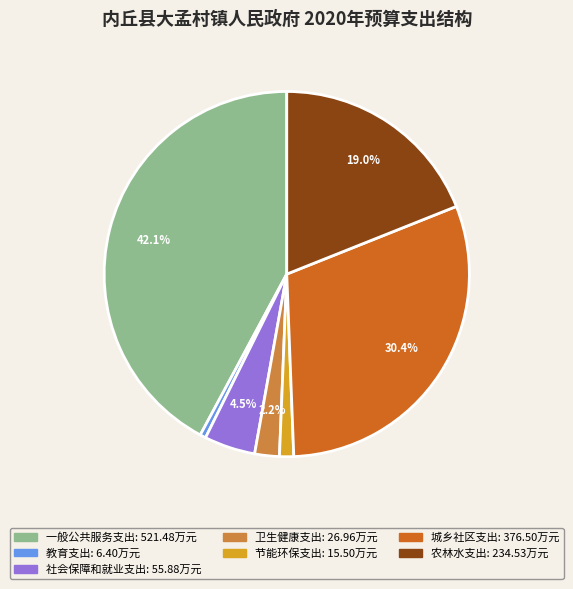

Is it true that 节能环保支出 is 6% of the pie?

False